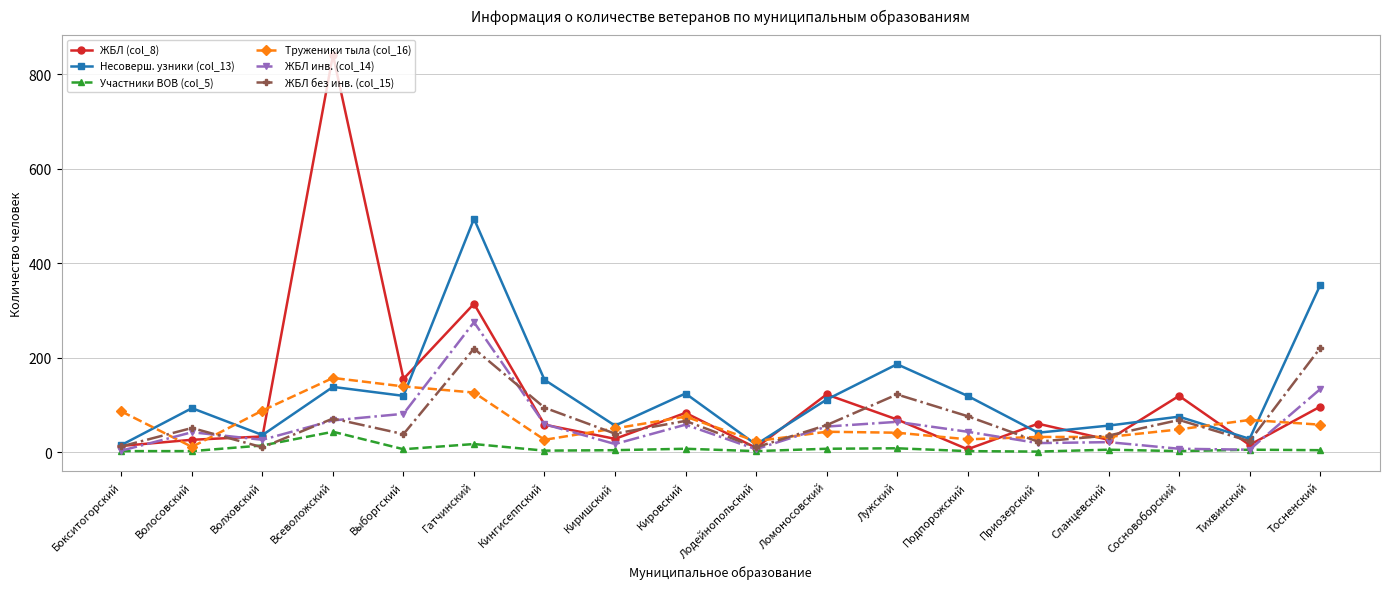

True or false: ЖБЛ (col_8) has more than 2 points higher than both neighbors.

True